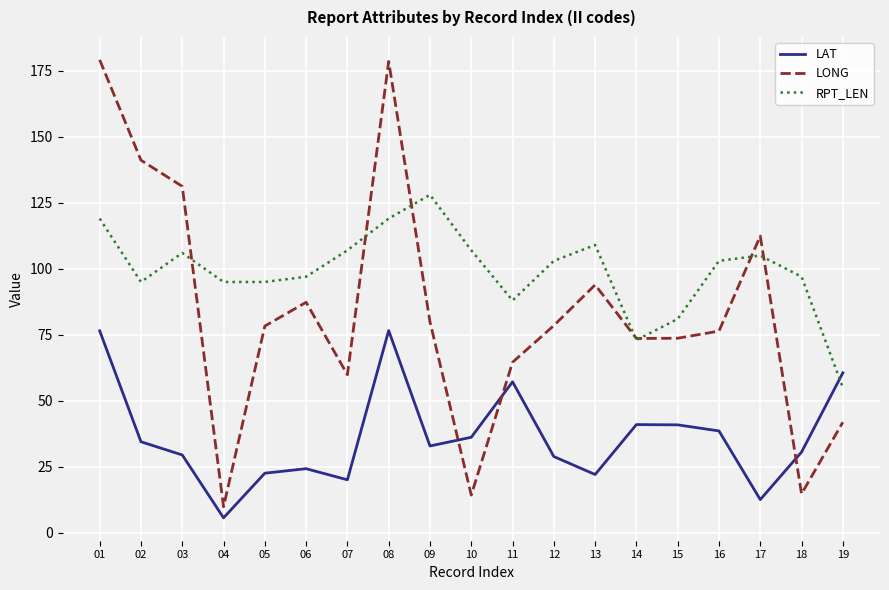

What is the total value across all series at 11?

209.8